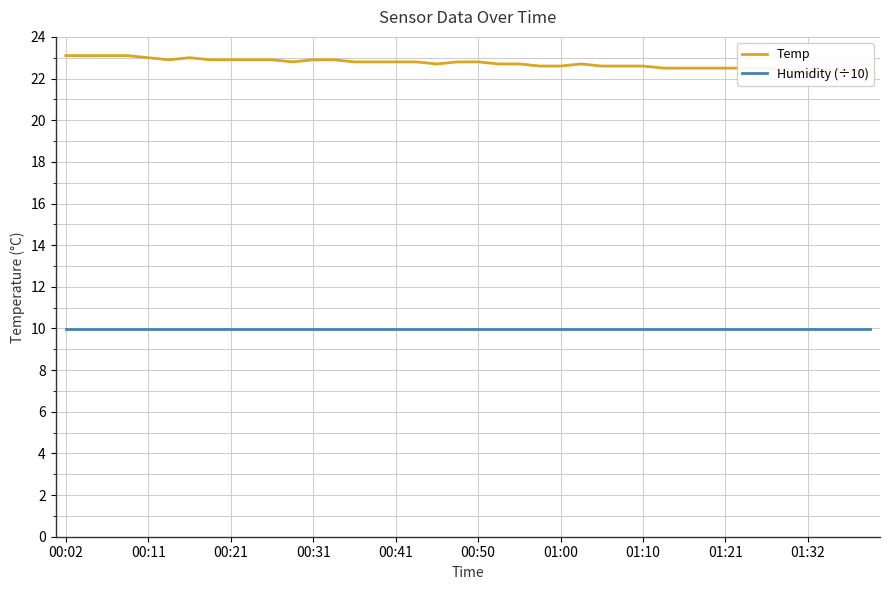

True or false: Temp and Humidity (÷10) intersect in this chart.

False